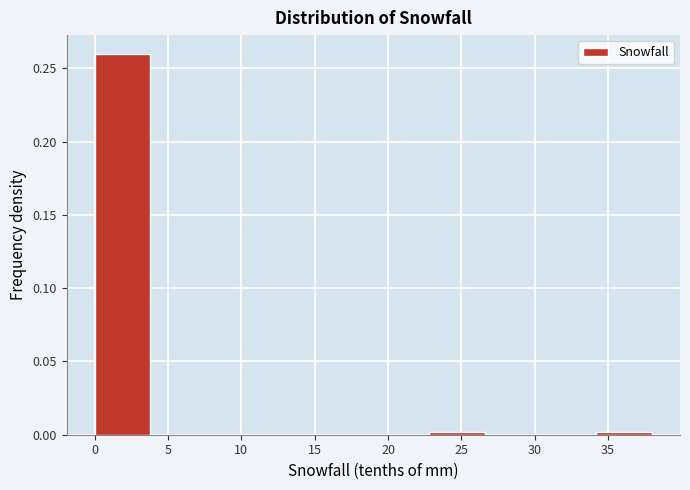

What is the height of the bar covering 0.0 to 3.8 on the x-axis? Neither the bar edges nor the heights are printed on the chart, so give them approximately, as read against the axes.

0.26